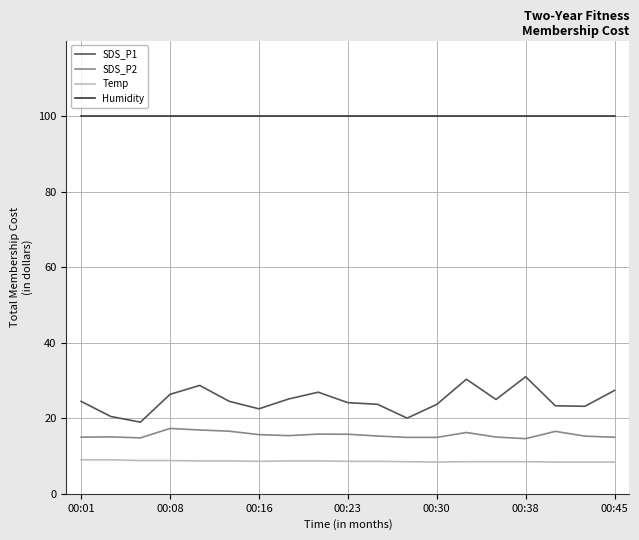

What is the minimum value shown in the chart?

8.4